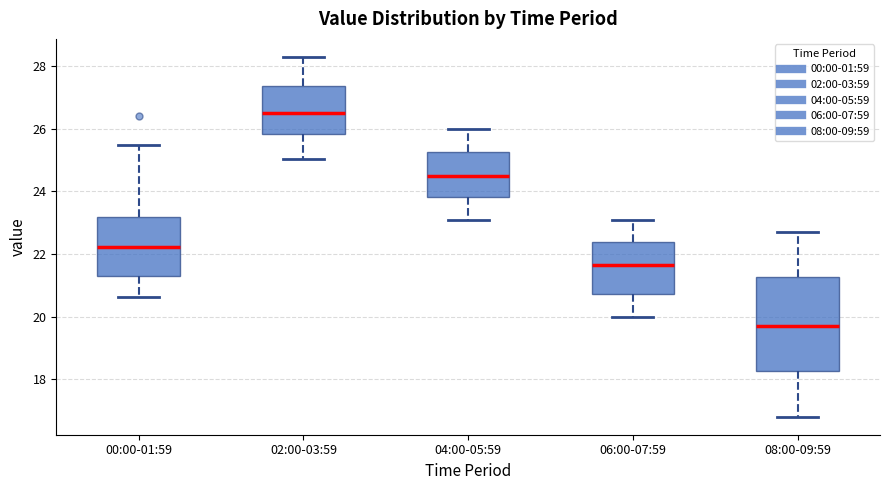

Comparing the boxes themselves (not the whiskers), which one is the tallest?

08:00-09:59